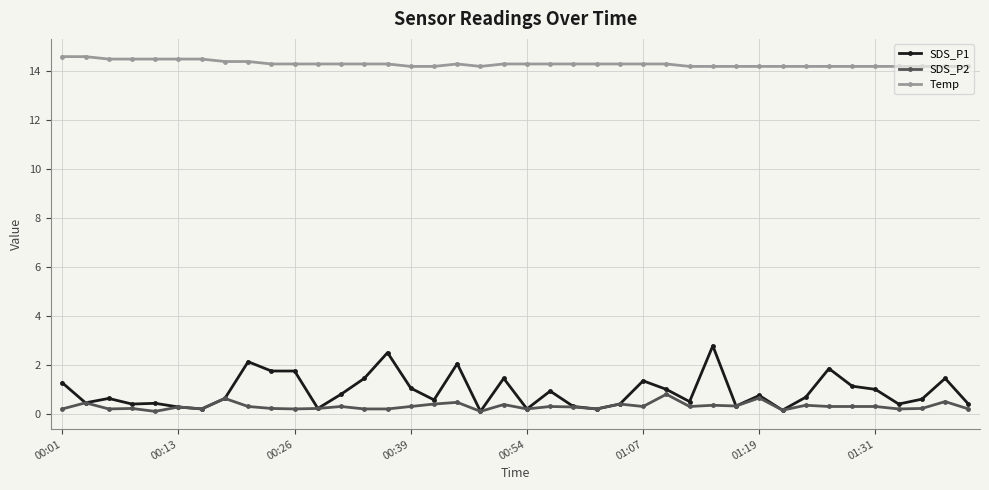

What are all the series names shown in the legend?

SDS_P1, SDS_P2, Temp